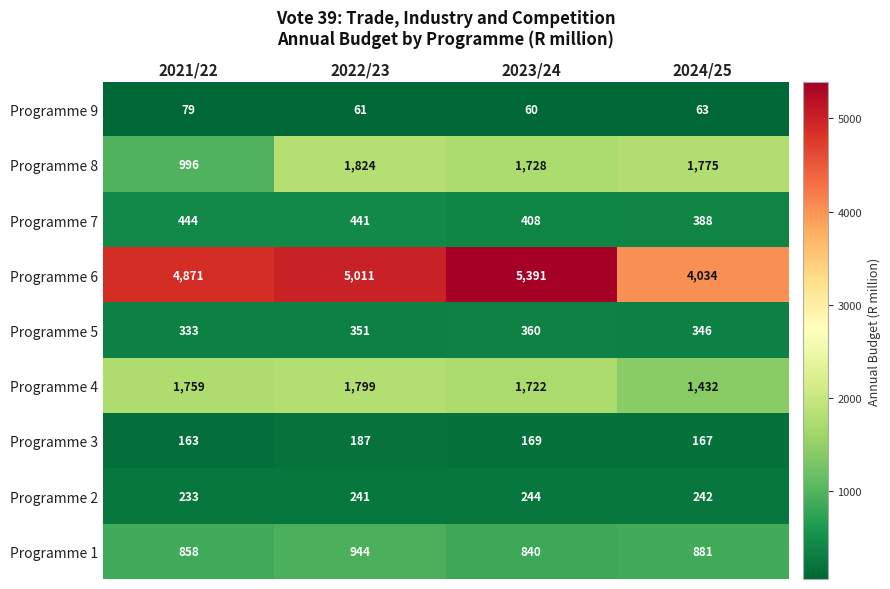

Between 2021/22 and 2023/24, which series saw the biggest shift?

Programme 8